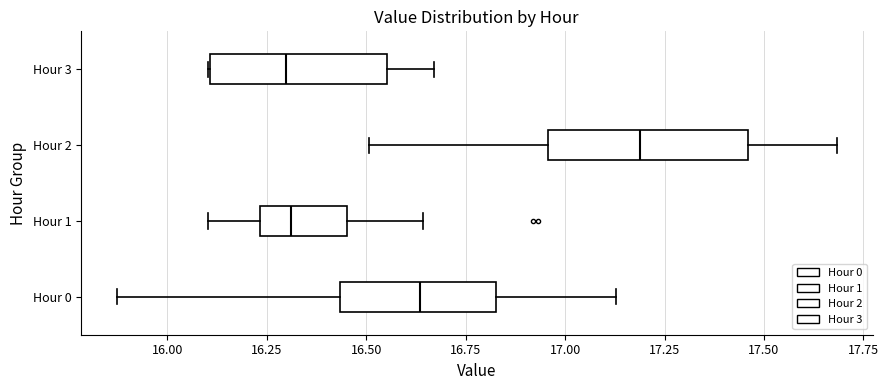

Comparing the boxes themselves (not the whiskers), which one is the widest?

Hour 2